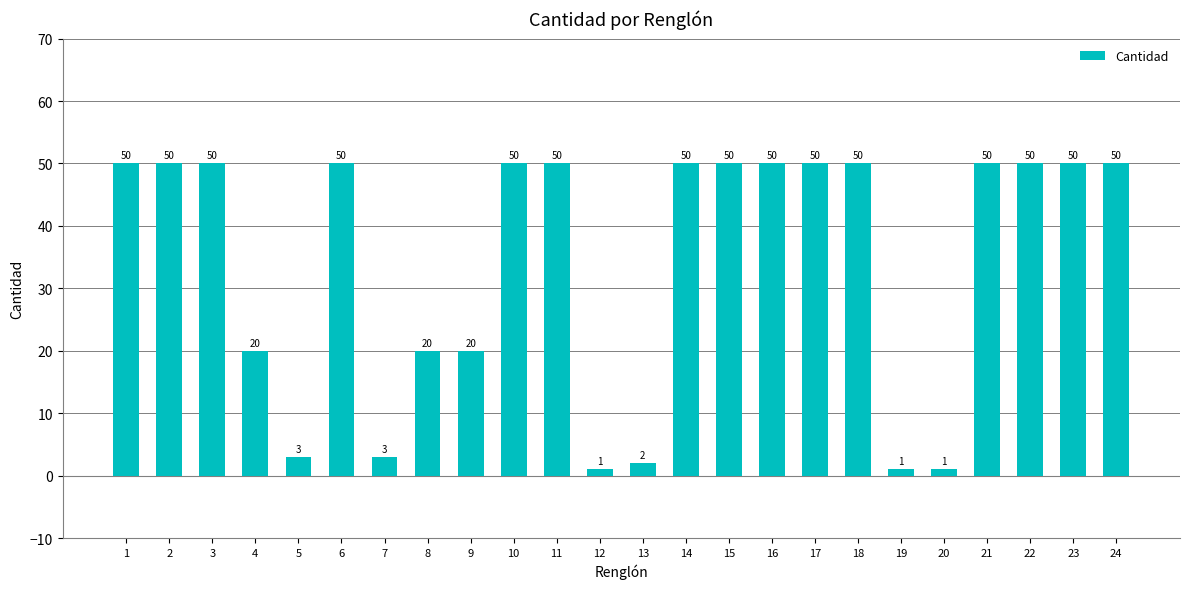

How many bars are there in total?

24